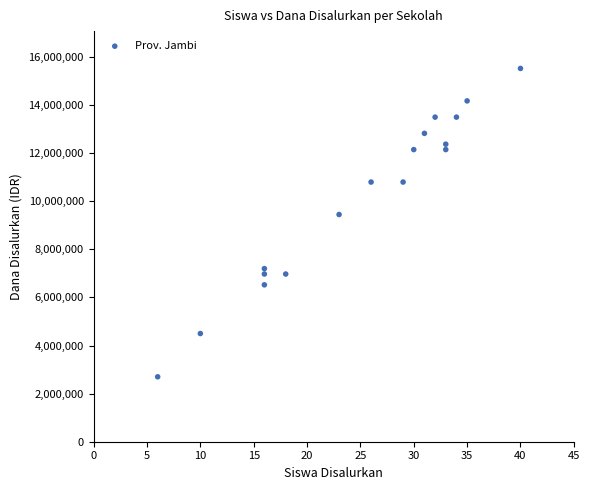

What Y value in the scatter plot is closest to 9112500?

9450000